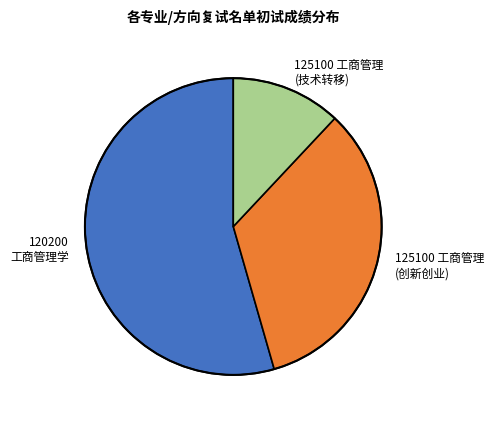

Approximately how many times larger is the value at 125100 工商管理 (创新创业) compared to 120200 工商管理学?

0.6